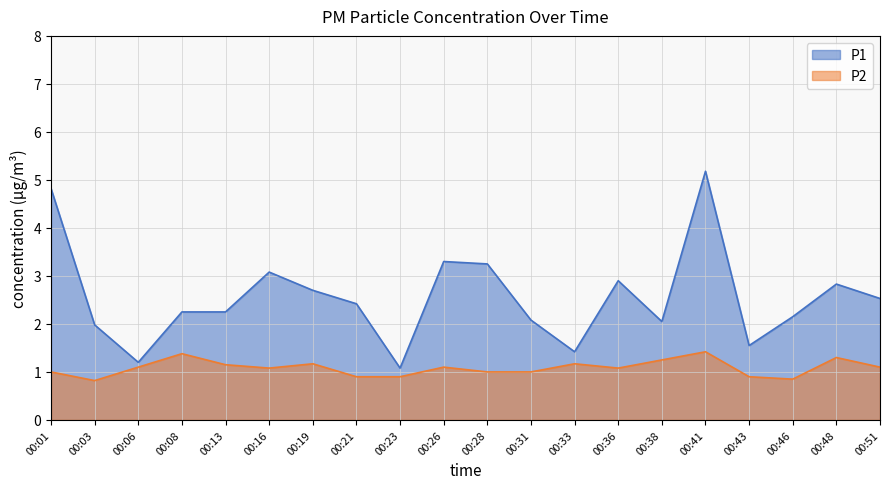

Which series has the largest range (max minus min)?

P1